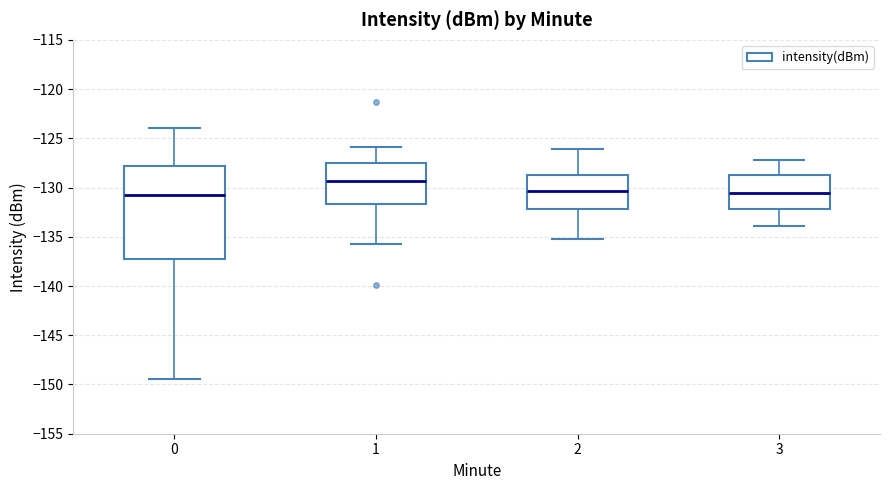

Which box is the tallest, from its lower edge to its upper edge?

0